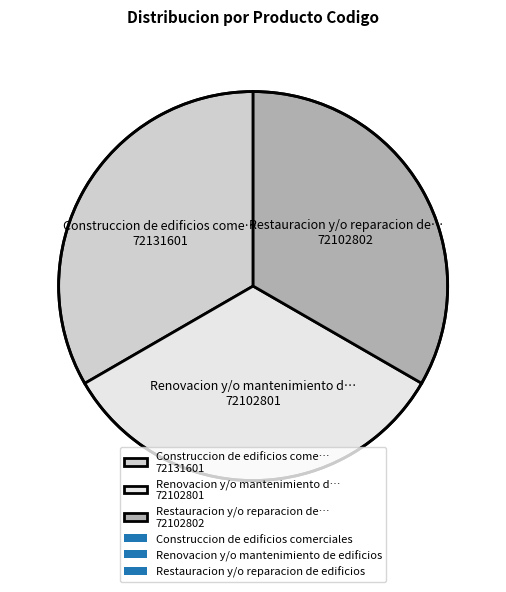

Does Construccion de edificios come… 72131601 represent more than half of the total?

No